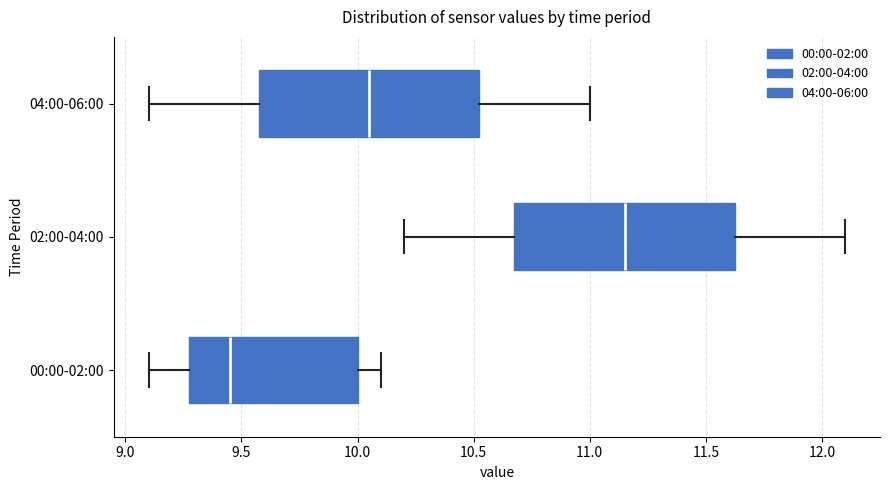

Reading bottom to top, read every box against the x-axis: the position of its median line, the range the box covers, and the ends of its whiskers. The values are not printed on the chart, so give them approximately, as read against the axis.

00:00-02:00: median 9.45, box 9.30 to 10.00, whiskers 9.10 to 10.10
02:00-04:00: median 11.15, box 10.70 to 11.65, whiskers 10.20 to 12.10
04:00-06:00: median 10.05, box 9.60 to 10.55, whiskers 9.10 to 11.00